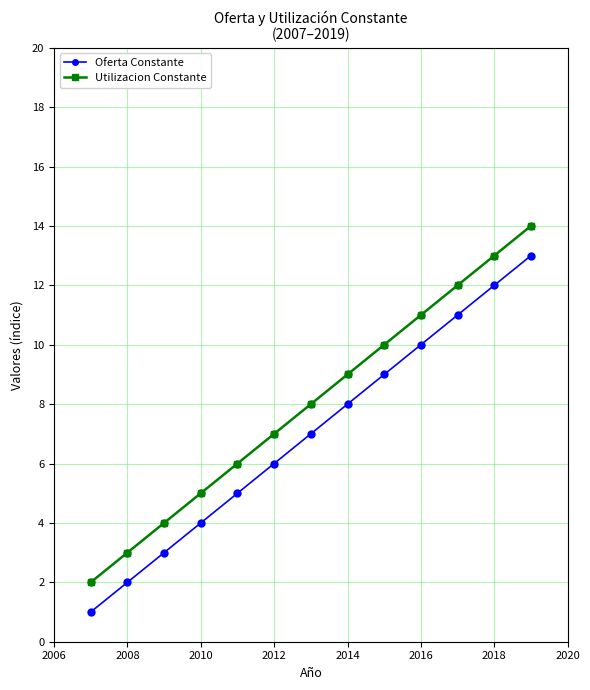

List the series in order of their peak value, highest first.

Utilizacion Constante, Oferta Constante